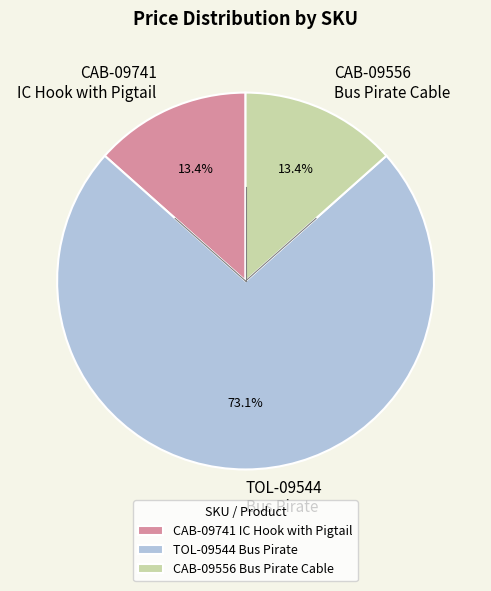

Which slice is the largest?

TOL-09544 Bus Pirate